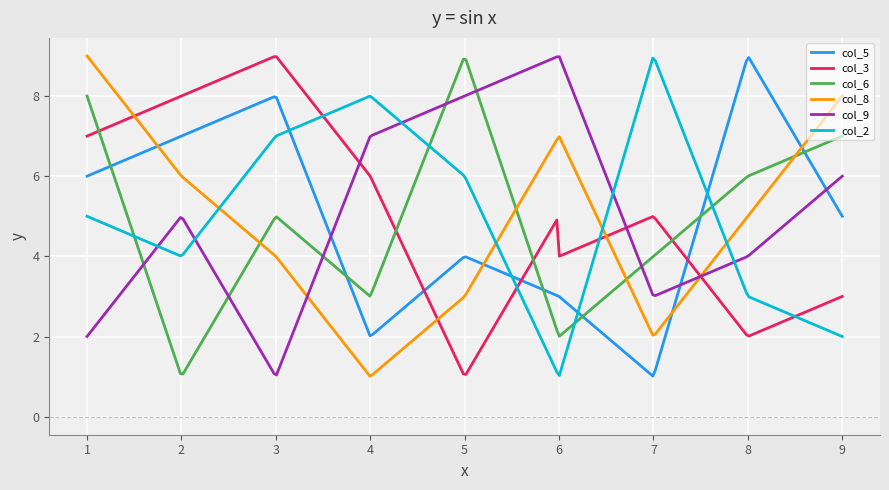

What is the minimum value for col_9?

1.0